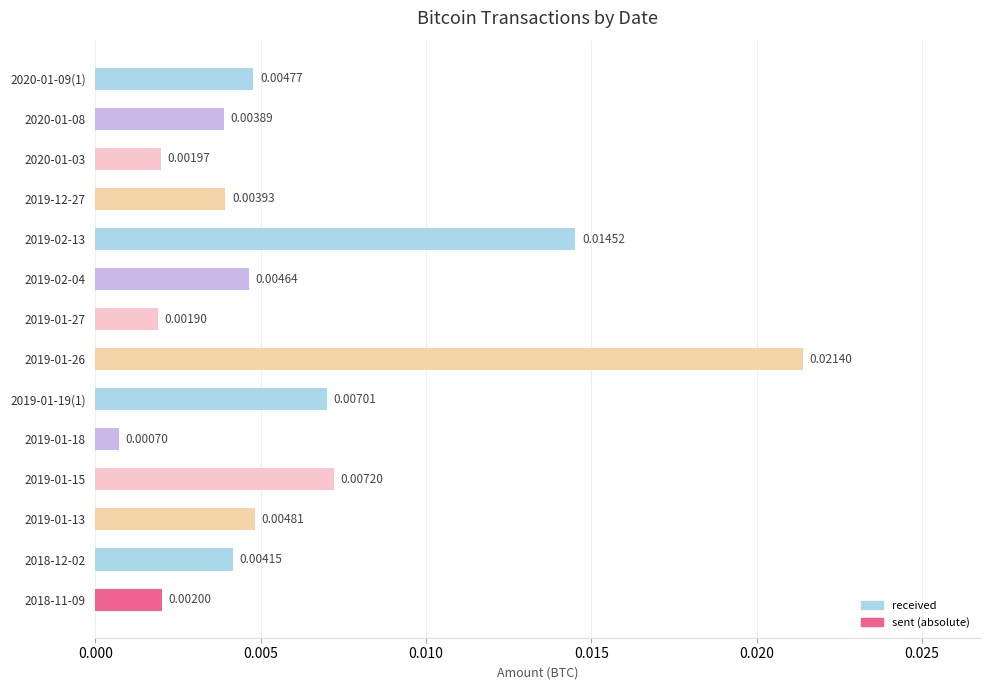

List the labels in order of value, largest first.

2019-01-26, 2019-02-13, 2019-01-15, 2019-01-19(1), 2019-01-13, 2020-01-09(1), 2019-02-04, 2018-12-02, 2019-12-27, 2020-01-08, 2018-11-09, 2020-01-03, 2019-01-27, 2019-01-18